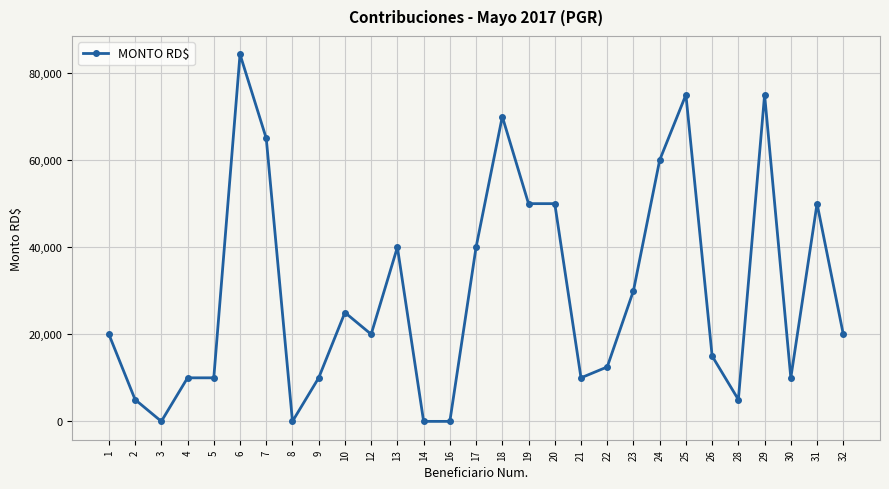

Reading right to left, what are all the values shown in this chart?

32=20000	31=50000	30=10000	29=75000	28=5000	26=15000	25=75000	24=60000	23=30000	22=12500	21=10000	20=50000	19=50000	18=70000	17=40000	16=0	14=0	13=40000	12=20000	10=25000	9=10000	8=0	7=65000	6=84296	5=10000	4=10000	3=0	2=5000	1=20000